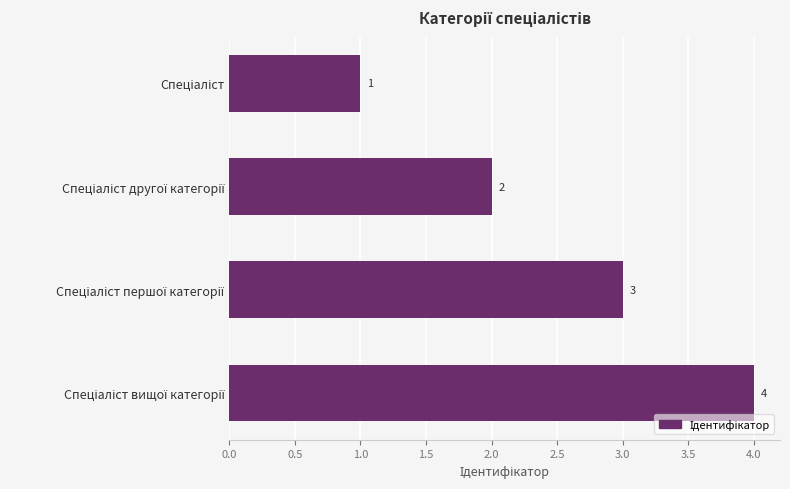

What is the value of the 4th bar from the top?

4